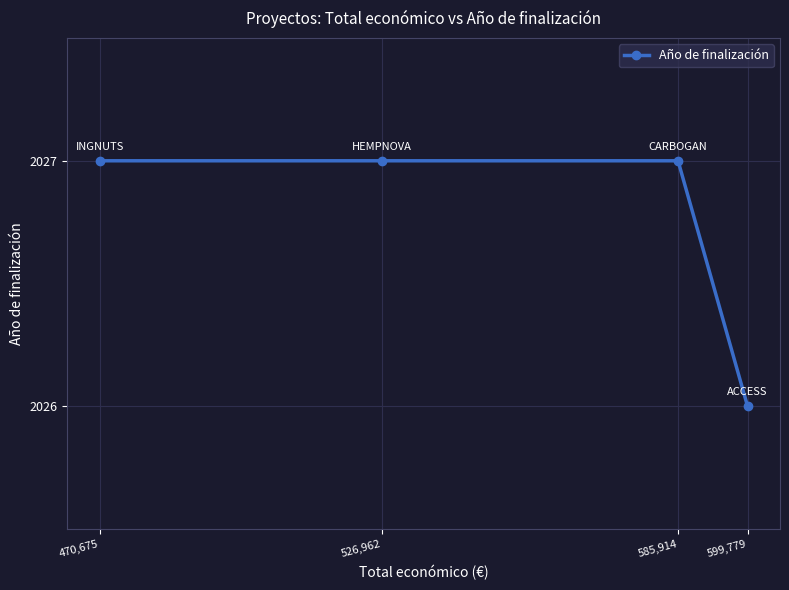

Is it true that the value at 470,675 is 2690?

False